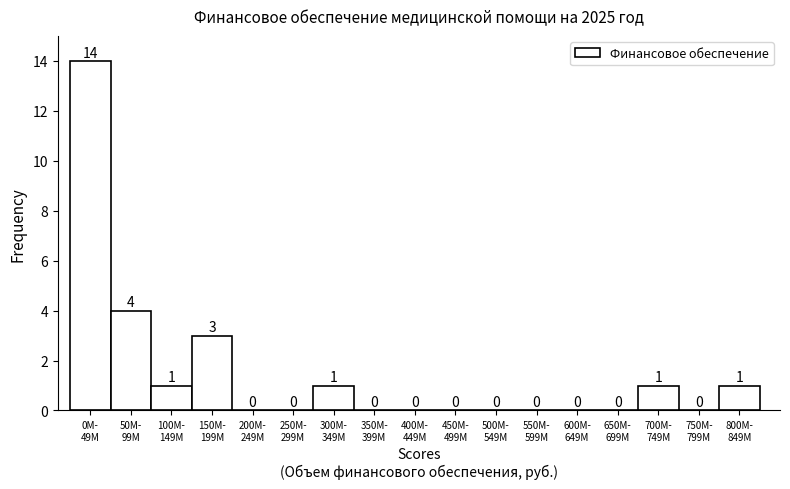

What is the maximum value shown in the chart?

14